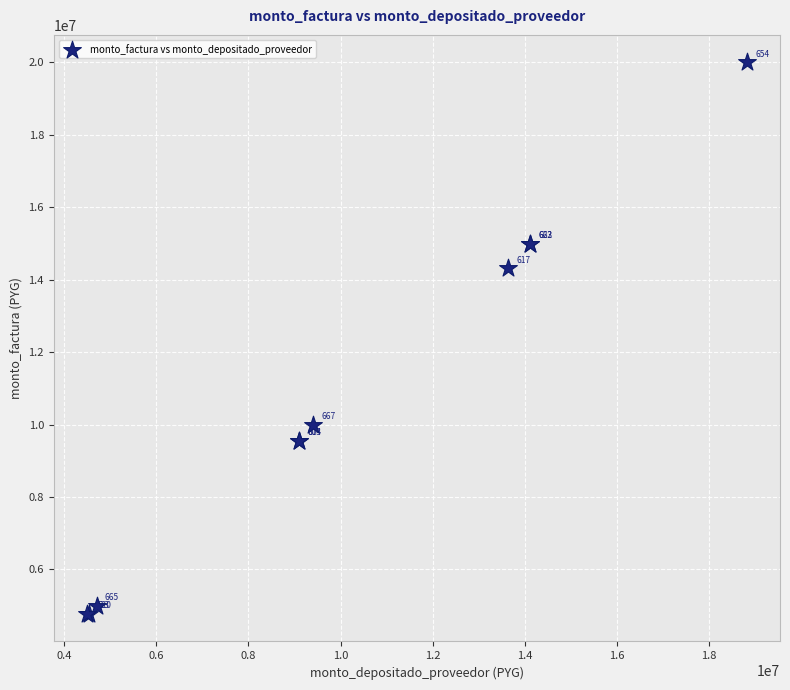

What Y value in the scatter plot is closest to 12386363?

14318182